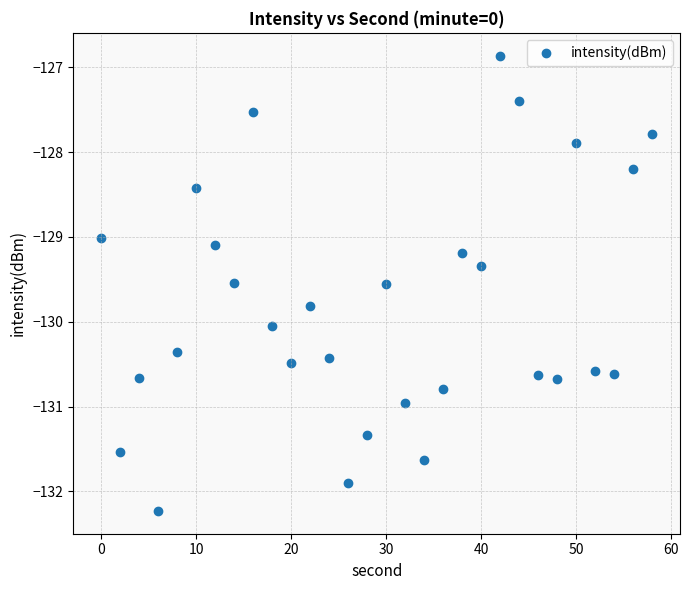

What is the range of X values (max minus min)?

58.0